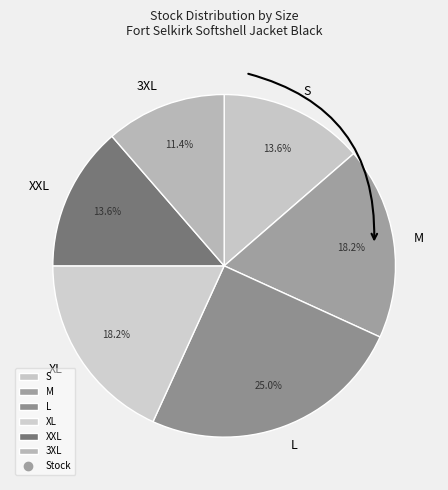

How many segments does this pie chart have?

6